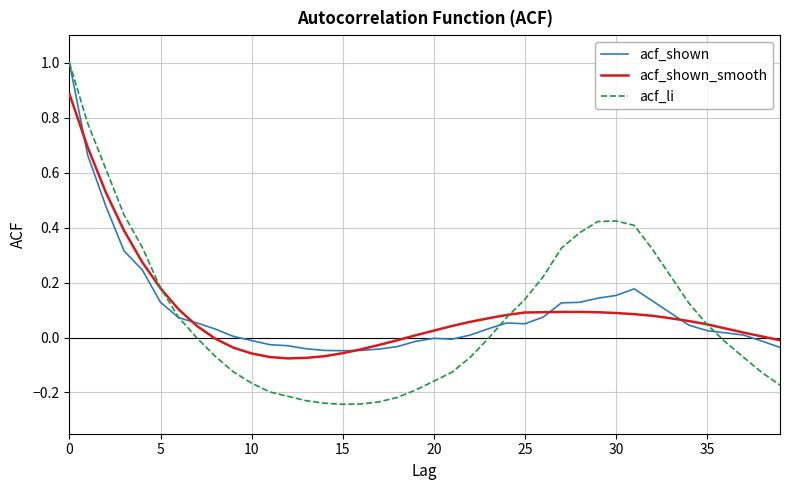

Which series has the widest spread of values?

acf_li